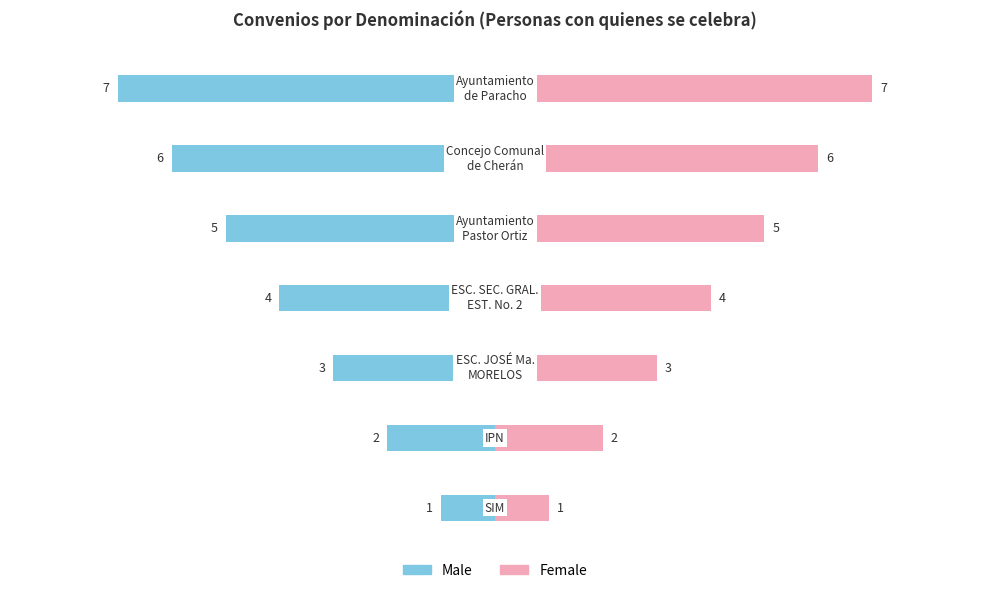

How many groups of bars are there?

7